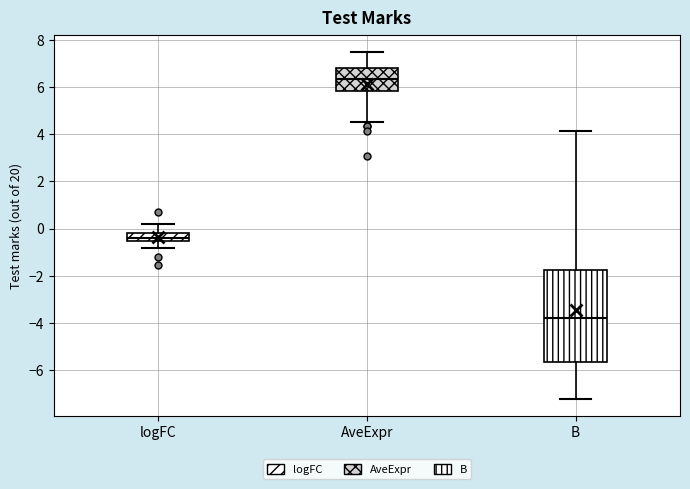

Reading left to right, read every box against the y-axis: the position of its median line, the range the box covers, and the ends of its whiskers. The values are not printed on the chart, so give them approximately, as read against the axis.

logFC: median -0.4, box -0.6 to -0.2, whiskers -0.8 to 0.2
AveExpr: median 6.4, box 5.8 to 6.8, whiskers 4.6 to 7.4
B: median -3.8, box -5.6 to -1.8, whiskers -7.2 to 4.2